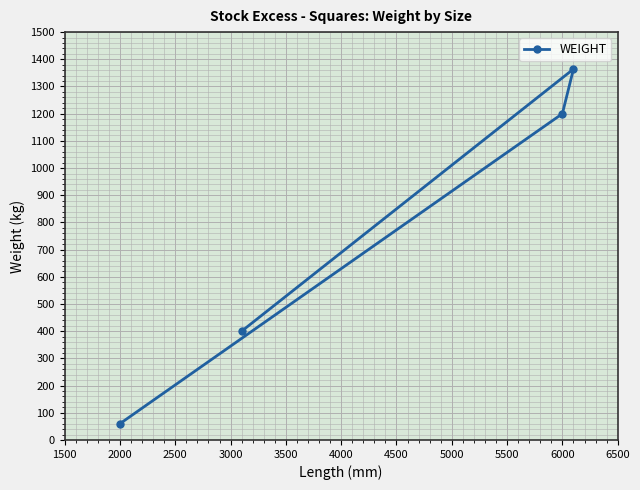

True or false: the data shows 1200 at 6000.

True